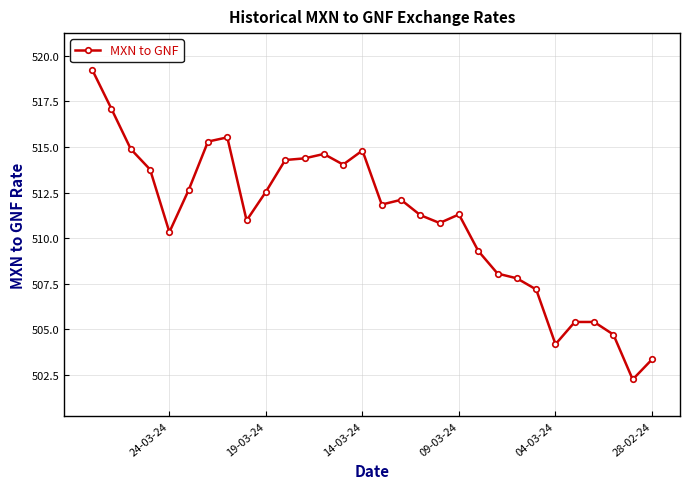

The chart shows a value of 847.5 at 28-02-24. True or false?

False